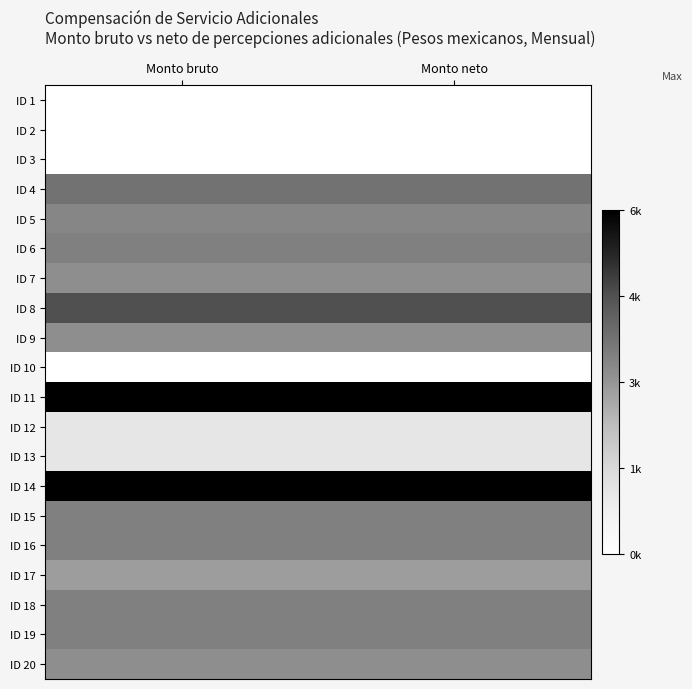

Reading left to right, what are all the values shown in this chart?

ID 1: Monto bruto=0.0	Monto neto=0.0
ID 2: Monto bruto=0.0	Monto neto=0.0
ID 3: Monto bruto=0.0	Monto neto=0.0
ID 4: Monto bruto=3560.5	Monto neto=3560.5
ID 5: Monto bruto=3158.6	Monto neto=3158.6
ID 6: Monto bruto=3265.7	Monto neto=3265.7
ID 7: Monto bruto=2985.7	Monto neto=2985.7
ID 8: Monto bruto=4257.3	Monto neto=4257.3
ID 9: Monto bruto=2985.7	Monto neto=2985.7
ID 10: Monto bruto=0.0	Monto neto=0.0
ID 11: Monto bruto=5670.4	Monto neto=5670.4
ID 12: Monto bruto=1017.3	Monto neto=1017.3
ID 13: Monto bruto=1017.3	Monto neto=1017.3
ID 14: Monto bruto=5671.4	Monto neto=5671.4
ID 15: Monto bruto=3265.7	Monto neto=3265.7
ID 16: Monto bruto=3265.7	Monto neto=3265.7
ID 17: Monto bruto=2685.7	Monto neto=2685.7
ID 18: Monto bruto=3265.7	Monto neto=3265.7
ID 19: Monto bruto=3265.7	Monto neto=3265.7
ID 20: Monto bruto=2985.7	Monto neto=2985.7